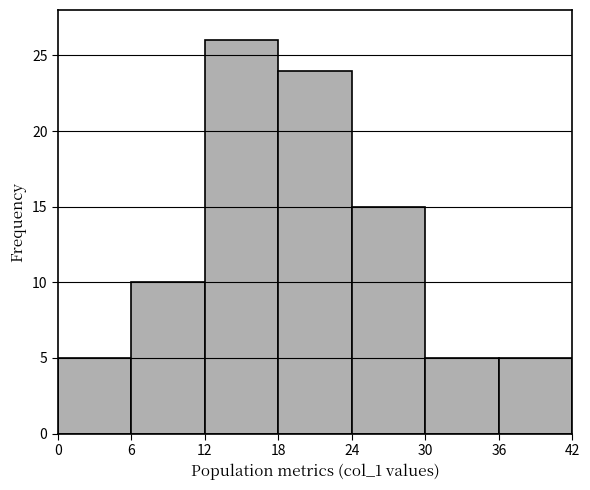

Over which range of the x-axis is the bar tallest?

12 to 18